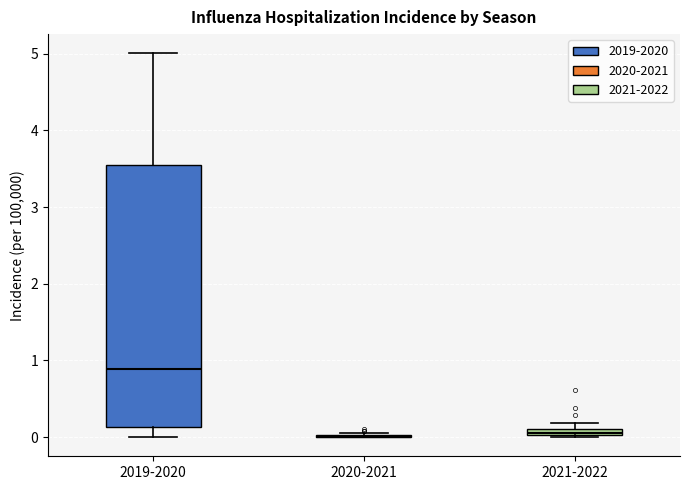

Where does the upper whisker of the box for 2019-2020 end on the y-axis? The values are not printed on the chart, so give them approximately, as read against the axis.

5.0